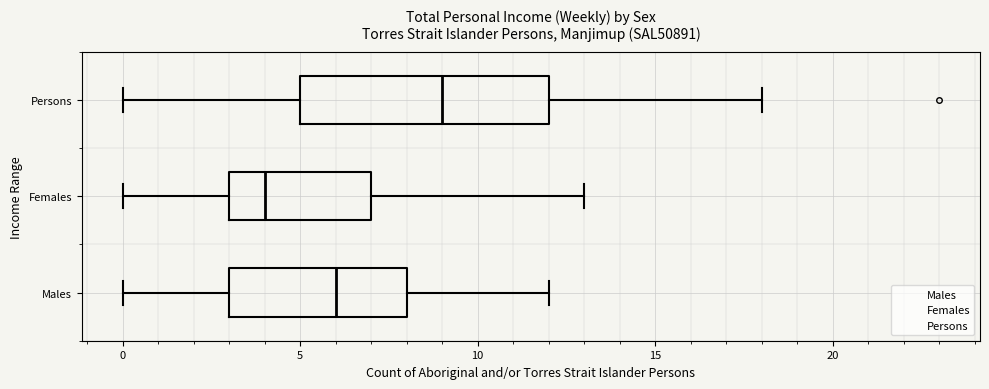

Reading bottom to top, transcribe this box plot: for each box, give where its median line is, the range the box spans, and where its two whiskers end, as read against the x-axis. The values are not printed on the chart, so give them approximately, as read against the axis.

Males: median 6, box 3 to 8, whiskers 0 to 12
Females: median 4, box 3 to 7, whiskers 0 to 13
Persons: median 9, box 5 to 12, whiskers 0 to 18